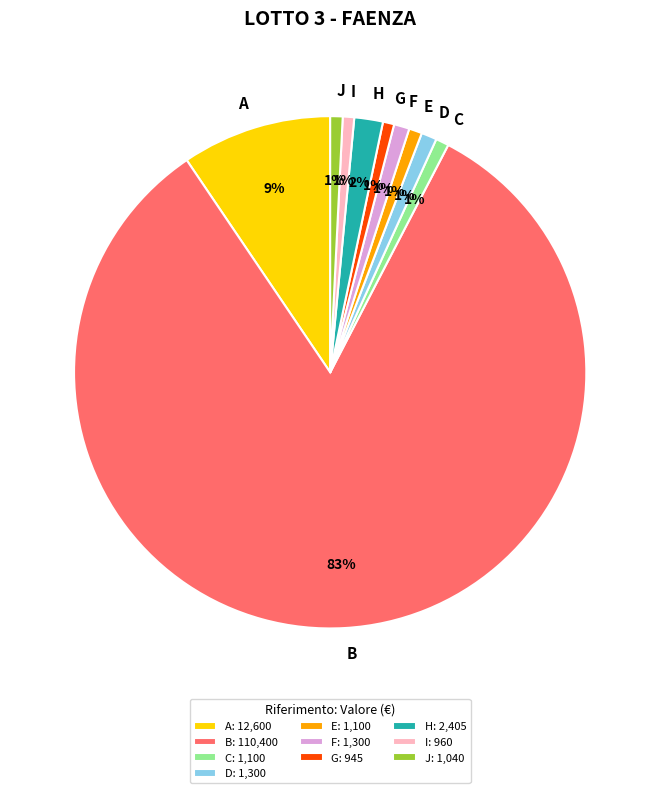

To the nearest percent, what is the average slice percentage?

10%